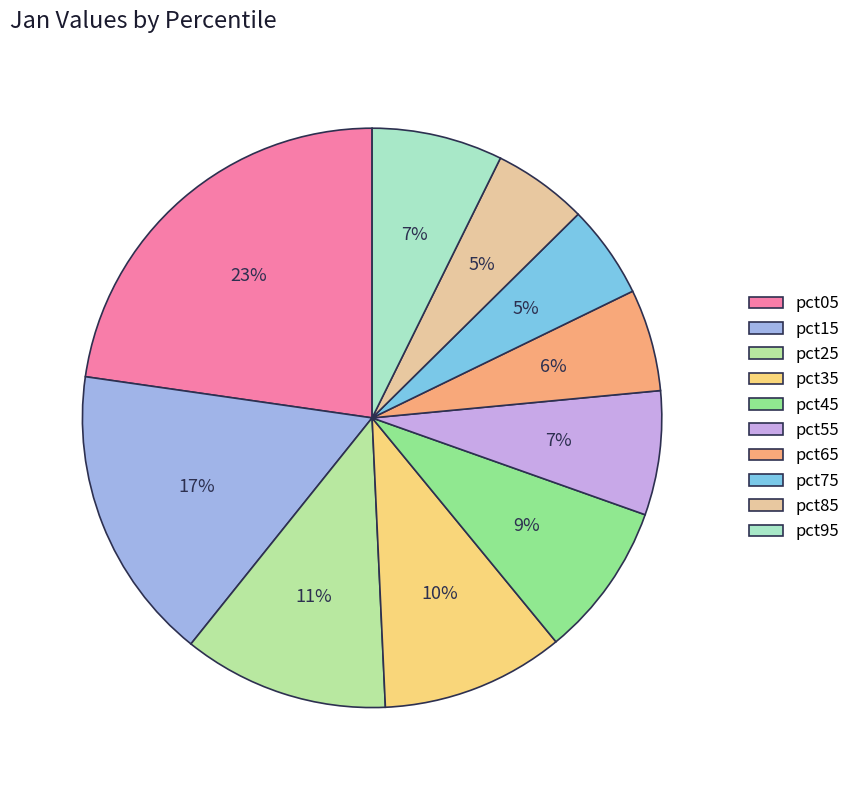

Count the number of slices in the pie.

10